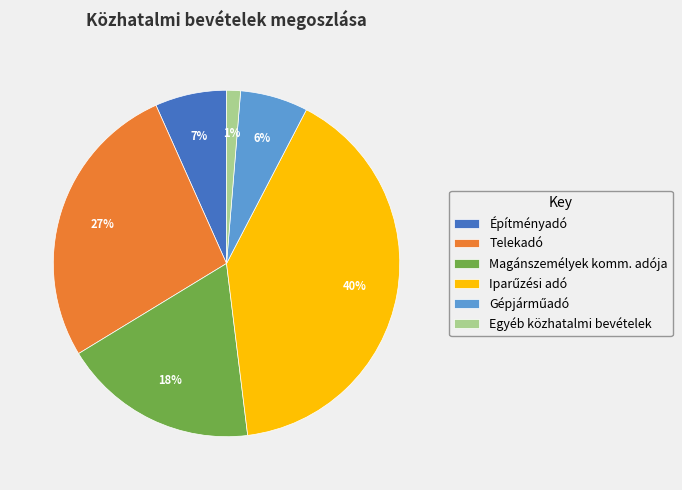

What is the smallest slice in the pie chart?

Egyéb közhatalmi bevételek